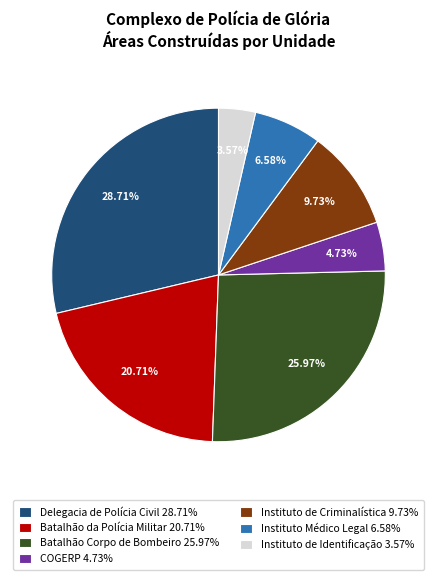

True or false: Instituto de Identificação accounts for 16% of the total.

False